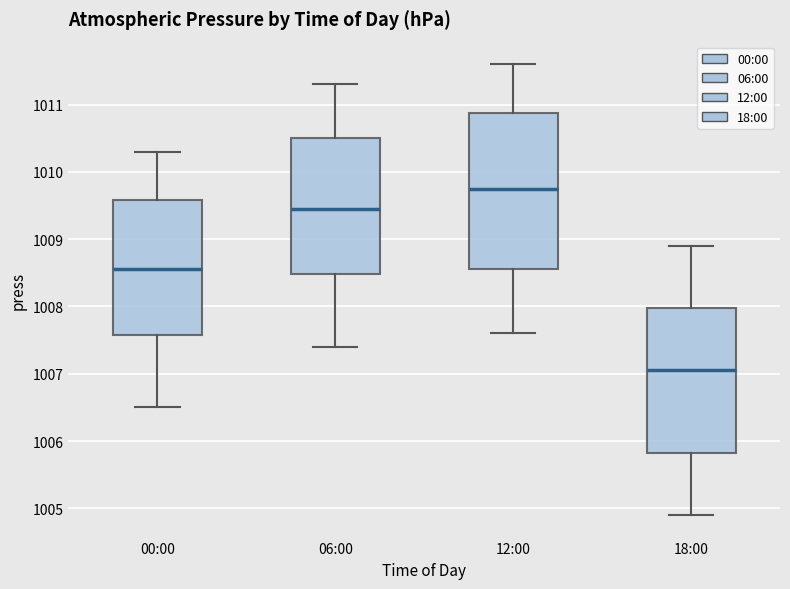

Reading left to right, transcribe this box plot: for each box, give where its median line is, the range the box spans, and where its two whiskers end, as read against the y-axis. The values are not printed on the chart, so give them approximately, as read against the axis.

00:00: median 1008.6, box 1007.6 to 1009.6, whiskers 1006.5 to 1010.3
06:00: median 1009.5, box 1008.5 to 1010.5, whiskers 1007.4 to 1011.3
12:00: median 1009.8, box 1008.6 to 1010.9, whiskers 1007.6 to 1011.6
18:00: median 1007.1, box 1005.8 to 1008.0, whiskers 1004.9 to 1008.9